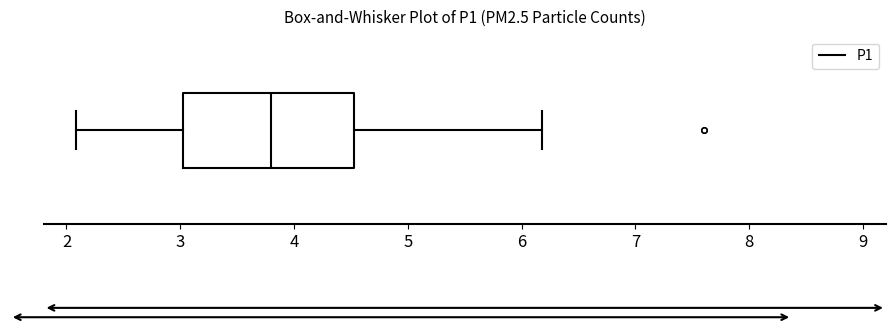

Transcribe this box plot: give where the median line is, the range the box spans, and where the two whiskers end, as read against the x-axis. The values are not printed on the chart, so give them approximately, as read against the axis.

median 3.8, box 3.0 to 4.5, whiskers 2.1 to 6.2